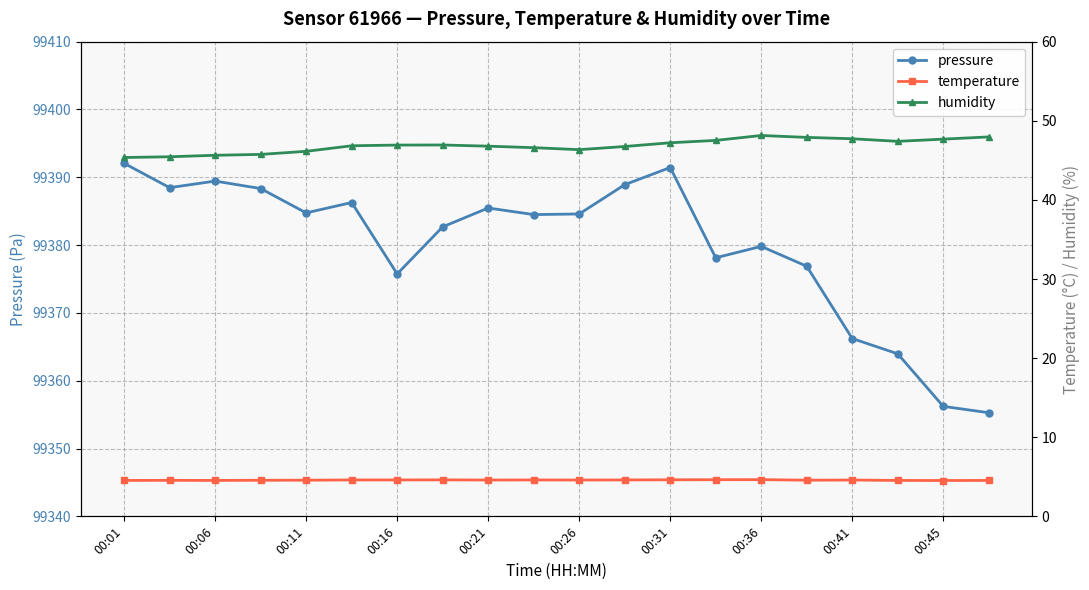

Rank the series by their maximum value, from highest to lowest.

pressure, humidity, temperature